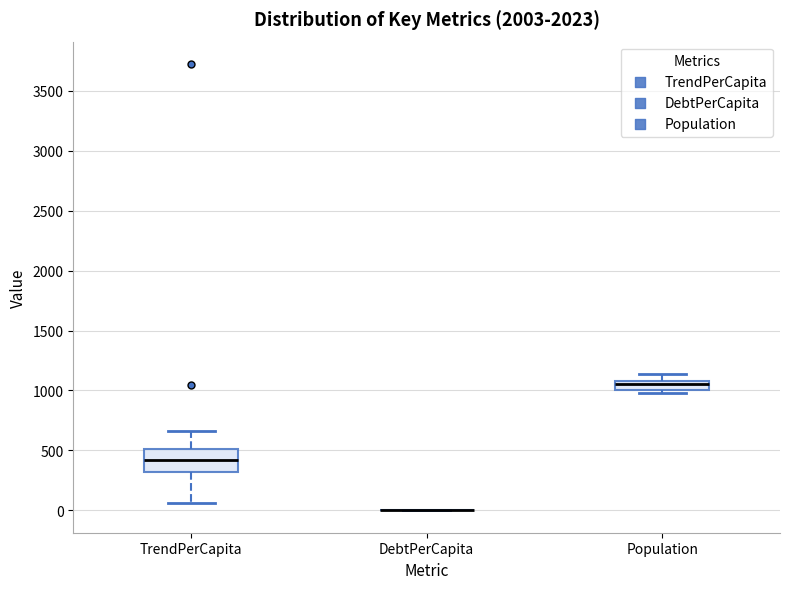

Comparing the boxes themselves (not the whiskers), which one is the tallest?

TrendPerCapita